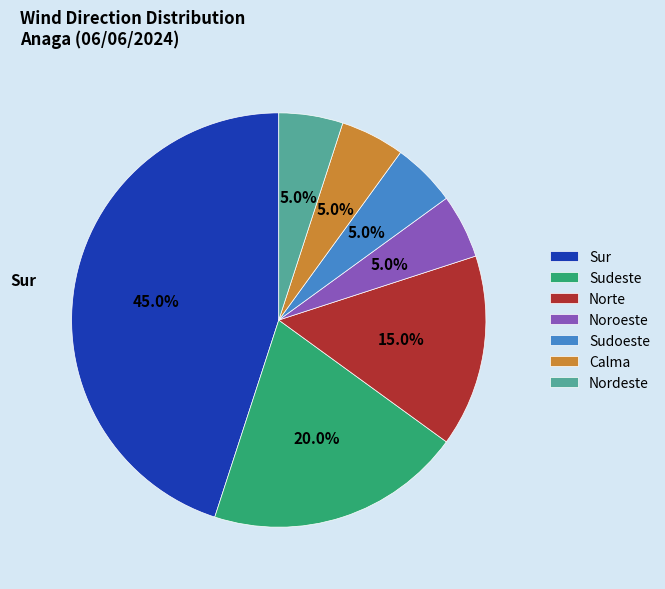

Is there a majority slice in this chart?

No